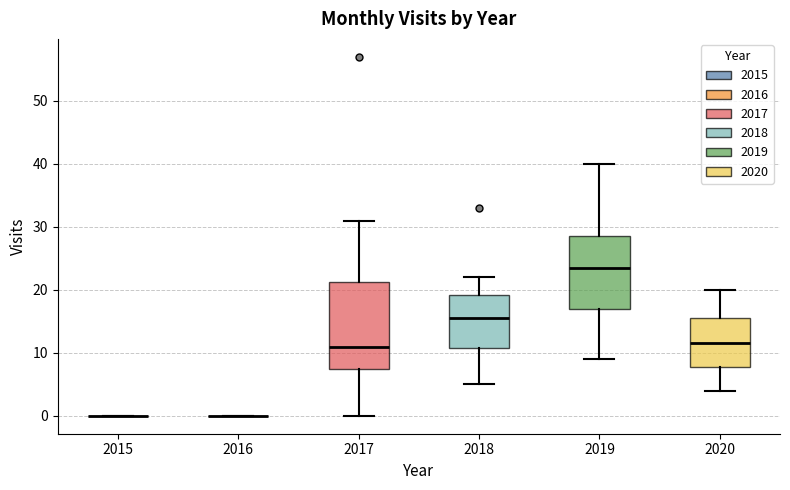

Reading left to right, transcribe this box plot: for each box, give where its median line is, the range the box spans, and where its two whiskers end, as read against the y-axis. The values are not printed on the chart, so give them approximately, as read against the axis.

2015: box collapsed to a line at 0, whiskers 0 to 0
2016: box collapsed to a line at 0, whiskers 0 to 0
2017: median 11, box 8 to 21, whiskers 0 to 31
2018: median 16, box 11 to 19, whiskers 5 to 22
2019: median 24, box 17 to 29, whiskers 9 to 40
2020: median 12, box 8 to 16, whiskers 4 to 20